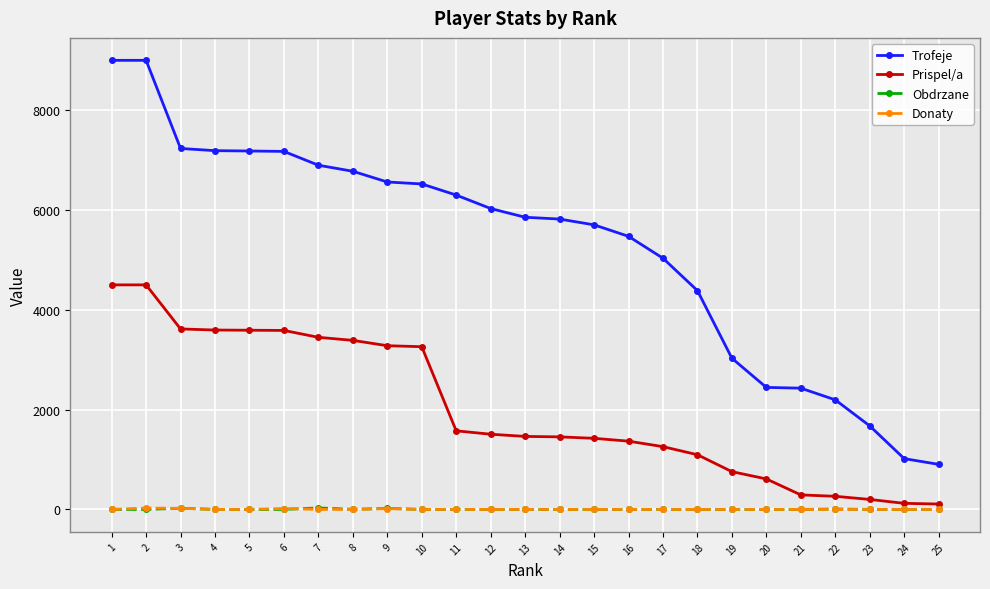

True or false: Prispel/a and Trofeje intersect in this chart.

False